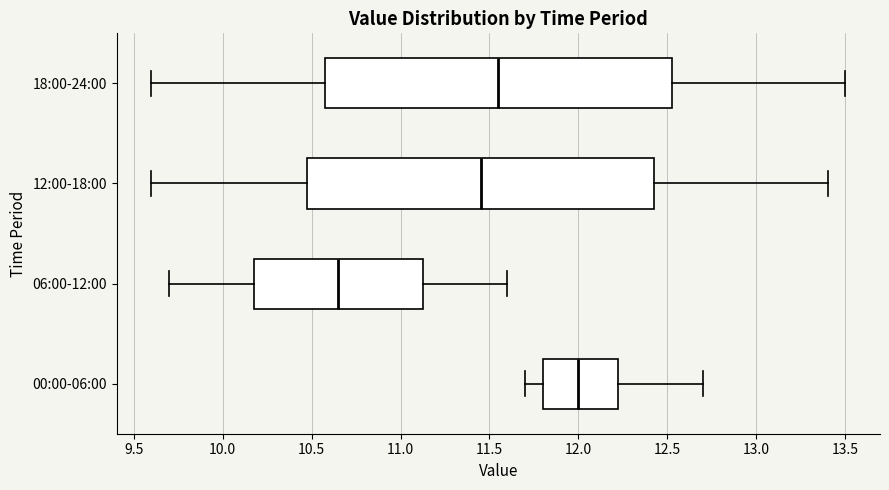

Reading bottom to top, read every box against the x-axis: the position of its median line, the range the box covers, and the ends of its whiskers. The values are not printed on the chart, so give them approximately, as read against the axis.

00:00-06:00: median 12.00, box 11.80 to 12.25, whiskers 11.70 to 12.70
06:00-12:00: median 10.65, box 10.20 to 11.15, whiskers 9.70 to 11.60
12:00-18:00: median 11.45, box 10.50 to 12.45, whiskers 9.60 to 13.40
18:00-24:00: median 11.55, box 10.60 to 12.55, whiskers 9.60 to 13.50